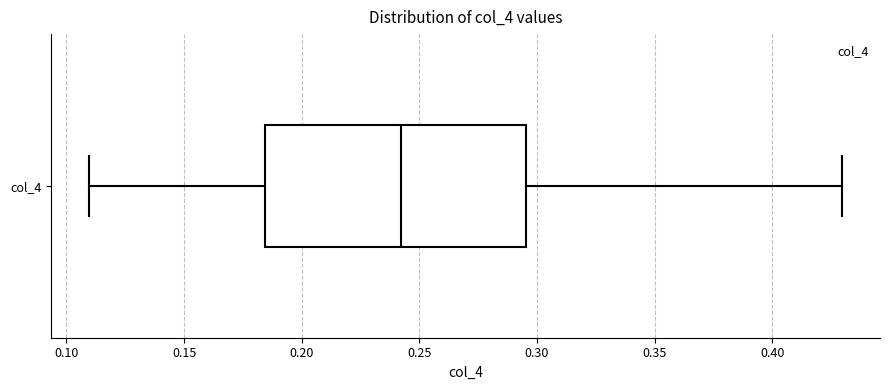

Where is the right edge of the box for col_4 on the x-axis? The values are not printed on the chart, so give them approximately, as read against the axis.

0.295